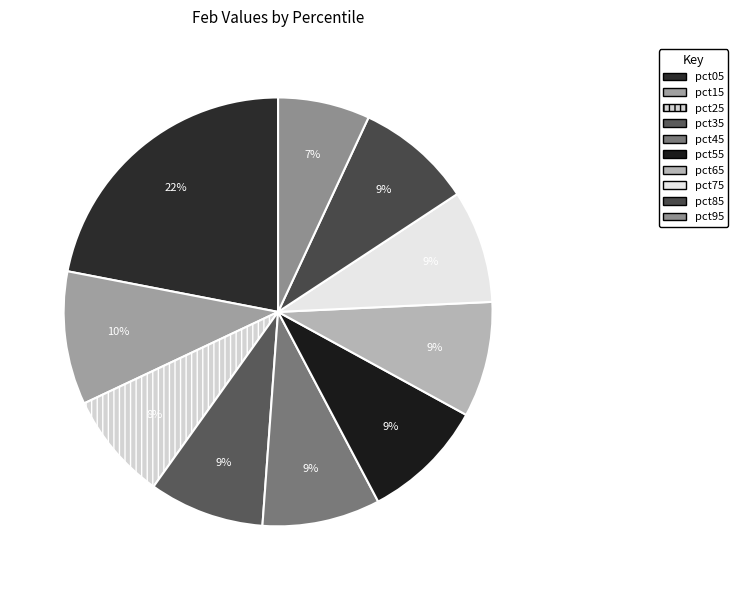

Combined, do pct45 and pct65 account for over 50%?

No